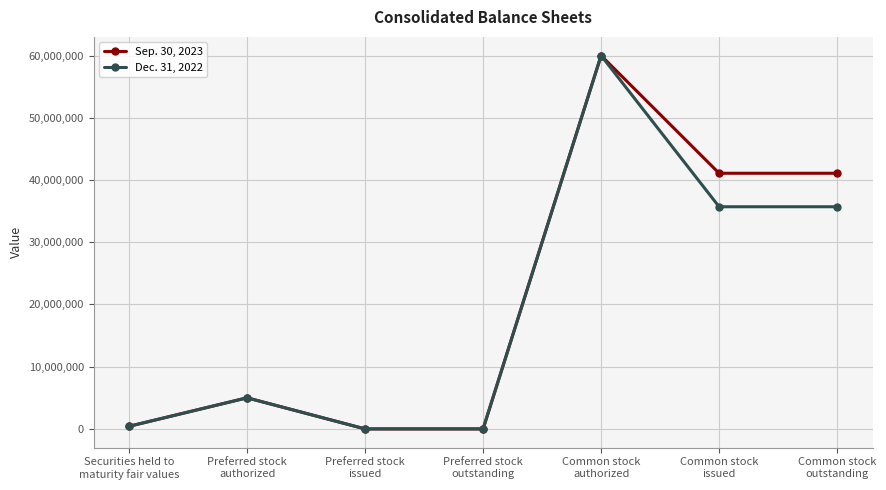

What is the label of the 4th point from the right?

Preferred stock
outstanding